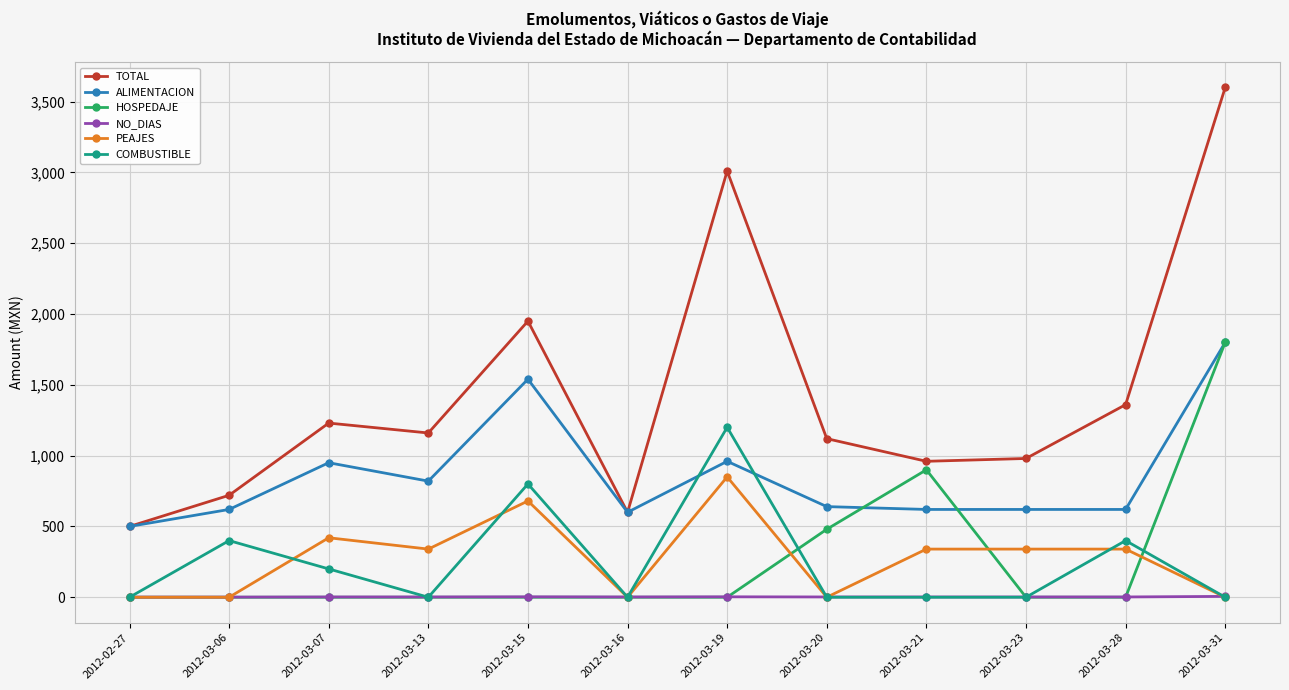

How many HOSPEDAJE values are between 0 and 480?

10